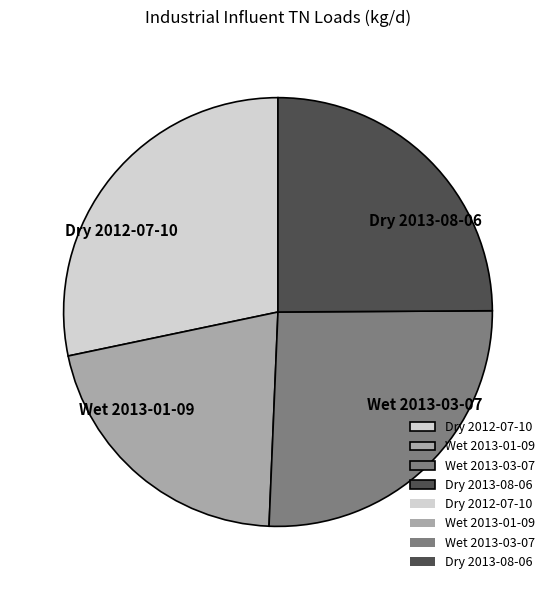

What is the smallest slice in the pie chart?

Wet 2013-01-09